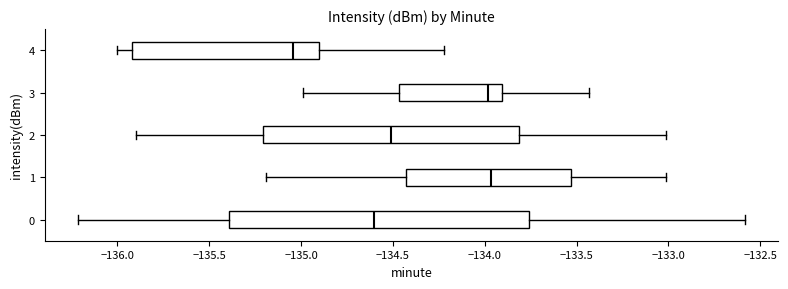

Reading bottom to top, transcribe this box plot: for each box, give where its median line is, the range the box spans, and where its two whiskers end, as read against the x-axis. The values are not printed on the chart, so give them approximately, as read against the axis.

0: median -134.60, box -135.40 to -133.75, whiskers -136.20 to -132.60
1: median -133.95, box -134.45 to -133.55, whiskers -135.20 to -133.00
2: median -134.50, box -135.20 to -133.80, whiskers -135.90 to -133.00
3: median -134.00, box -134.45 to -133.90, whiskers -135.00 to -133.45
4: median -135.05, box -135.90 to -134.90, whiskers -136.00 to -134.20